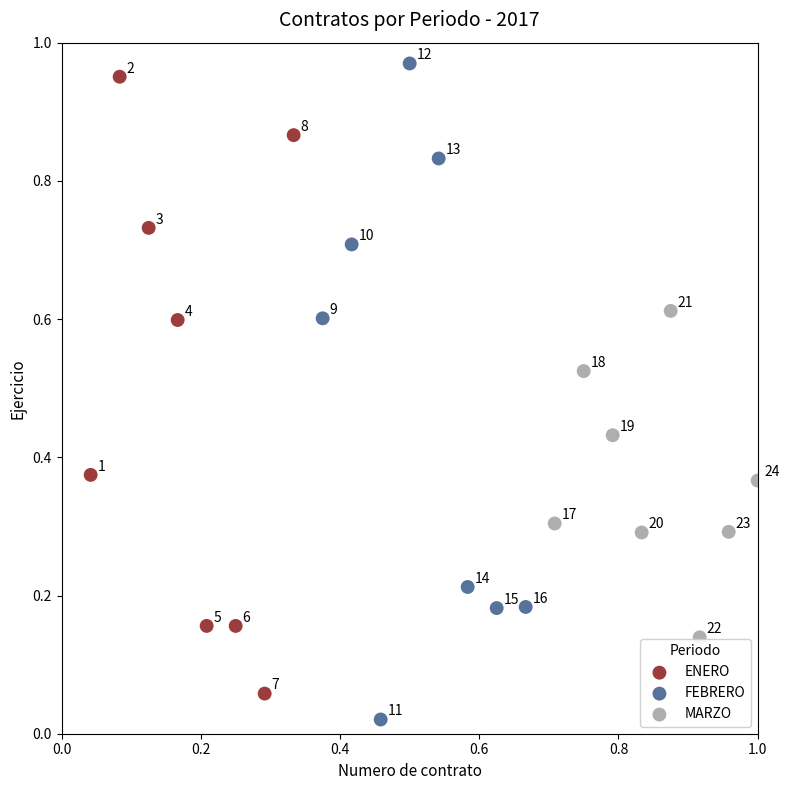

Which series reaches the minimum Y coordinate?

FEBRERO